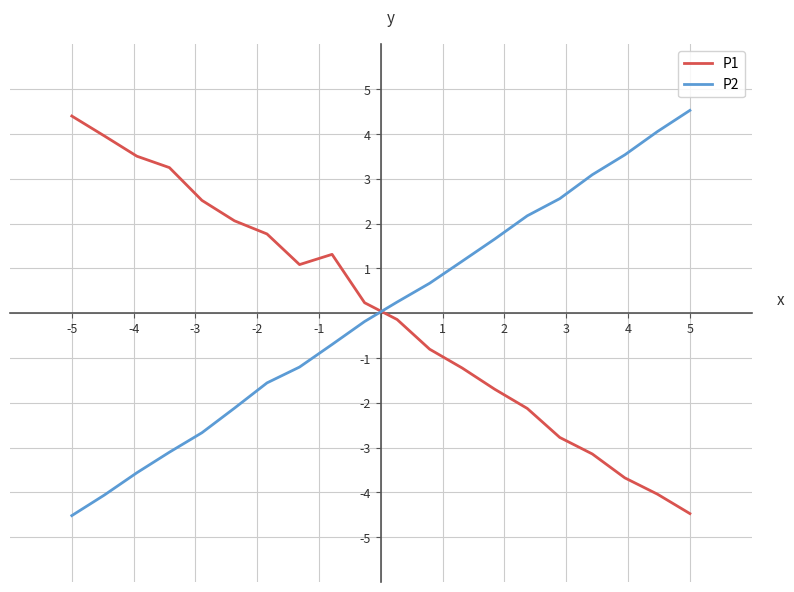

What is the maximum value shown in the chart?

4.5